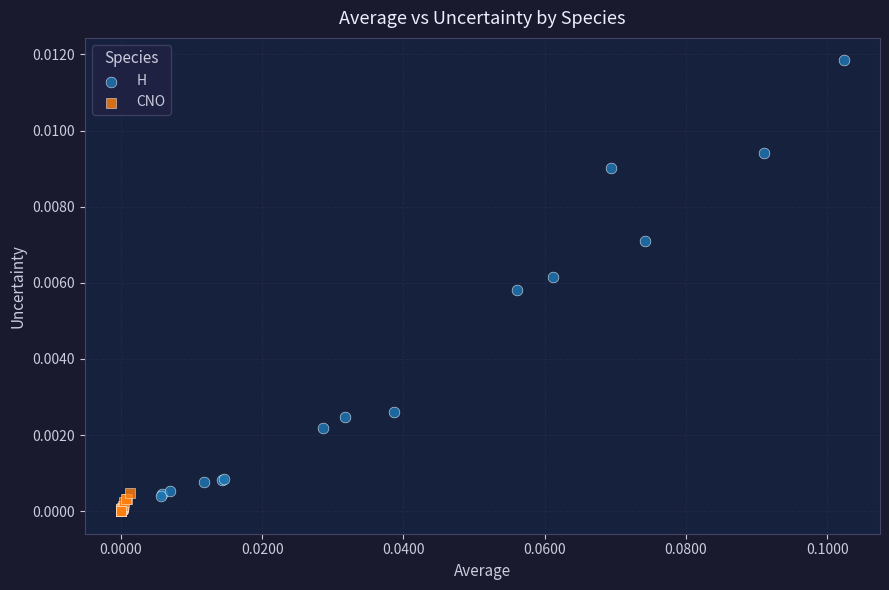

Which series has the largest Y range (max minus min)?

H